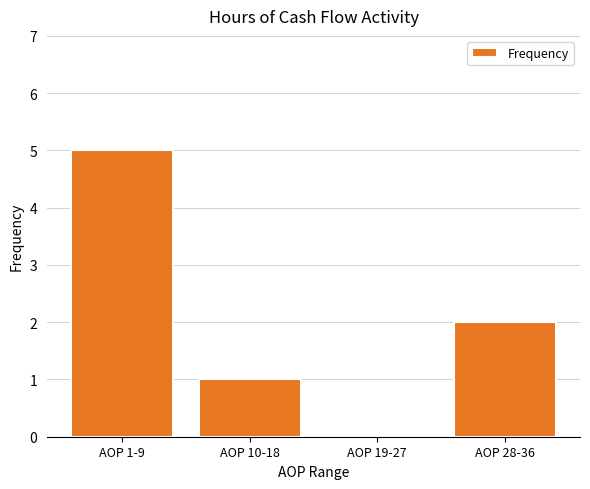

Reading right to left, what are all the values shown in this chart?

AOP 28-36=2	AOP 19-27=0	AOP 10-18=1	AOP 1-9=5